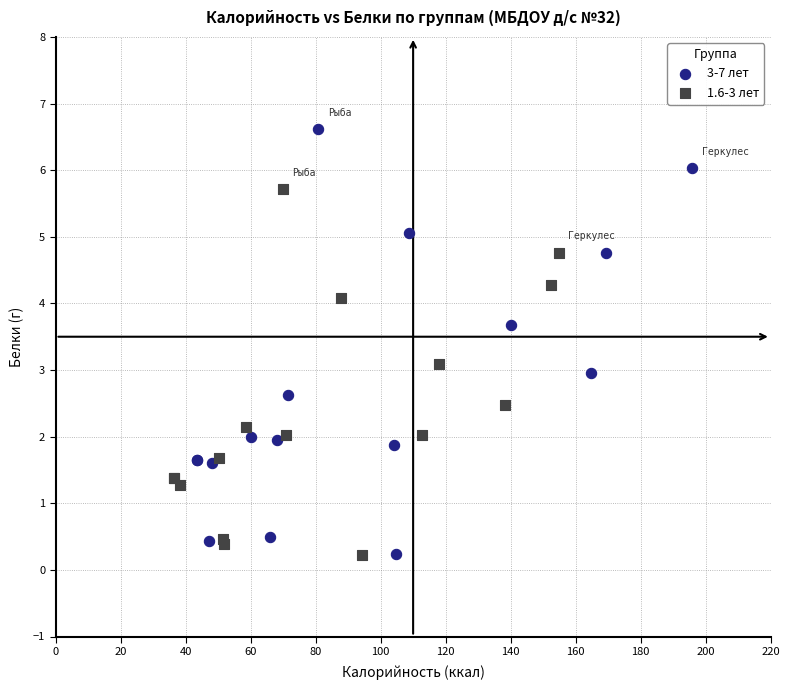

Which series has the largest Y range (max minus min)?

3-7 лет